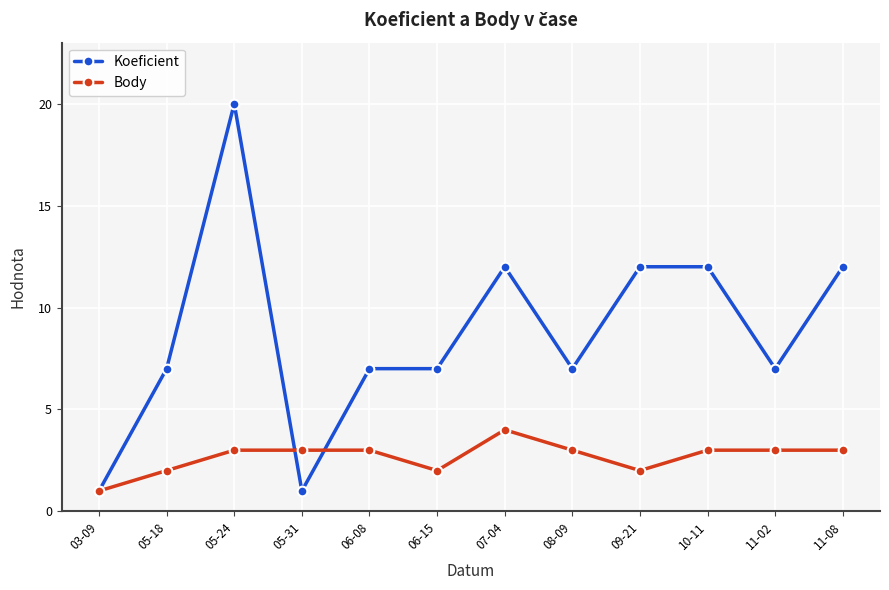

Between 03-09 and 05-18, which series saw the biggest shift?

Koeficient